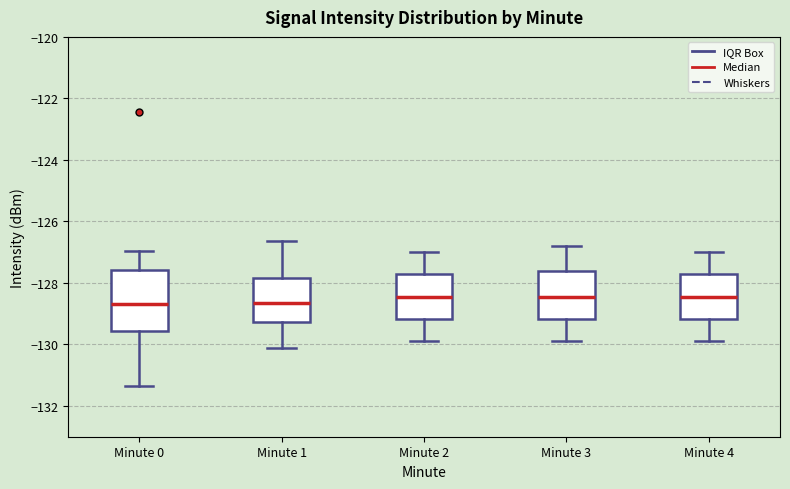

Reading left to right, read every box against the y-axis: the position of its median line, the range the box covers, and the ends of its whiskers. The values are not printed on the chart, so give them approximately, as read against the axis.

Minute 0: median -128.8, box -129.6 to -127.6, whiskers -131.4 to -127.0
Minute 1: median -128.6, box -129.2 to -127.8, whiskers -130.0 to -126.6
Minute 2: median -128.4, box -129.2 to -127.8, whiskers -129.8 to -127.0
Minute 3: median -128.4, box -129.2 to -127.6, whiskers -129.8 to -126.8
Minute 4: median -128.4, box -129.2 to -127.8, whiskers -129.8 to -127.0